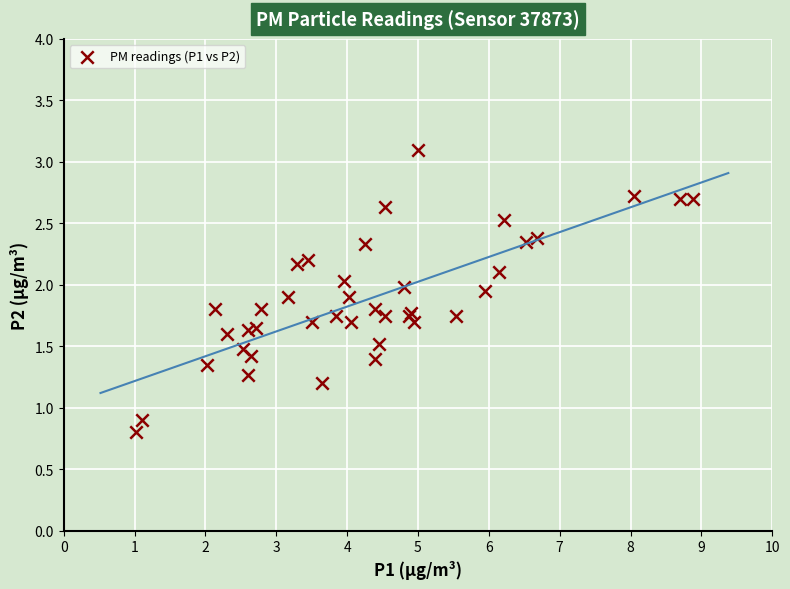

What Y value in the scatter plot is closest to 1?

0.9